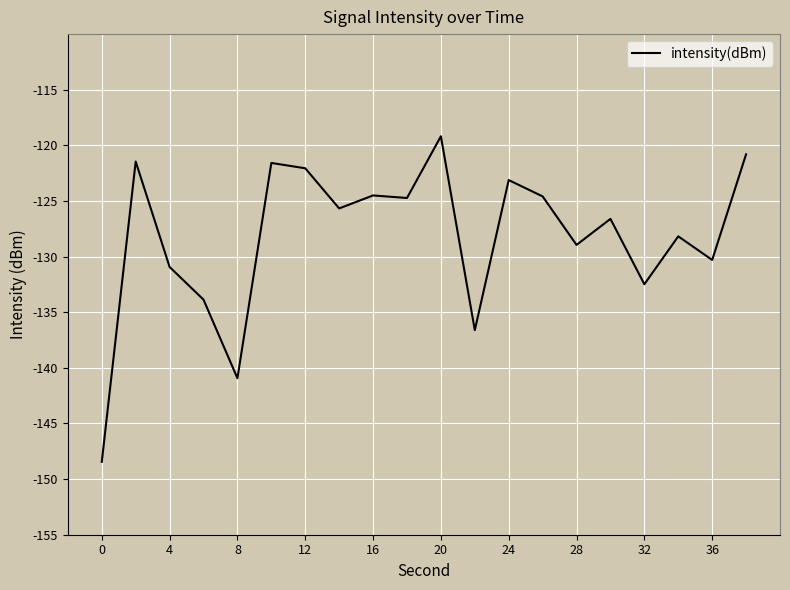

What is the difference between the maximum and minimum values?

29.3